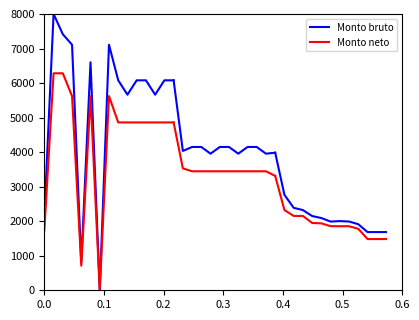

The Monto bruto series shows 1120.5 at 0.4. True or false?

False